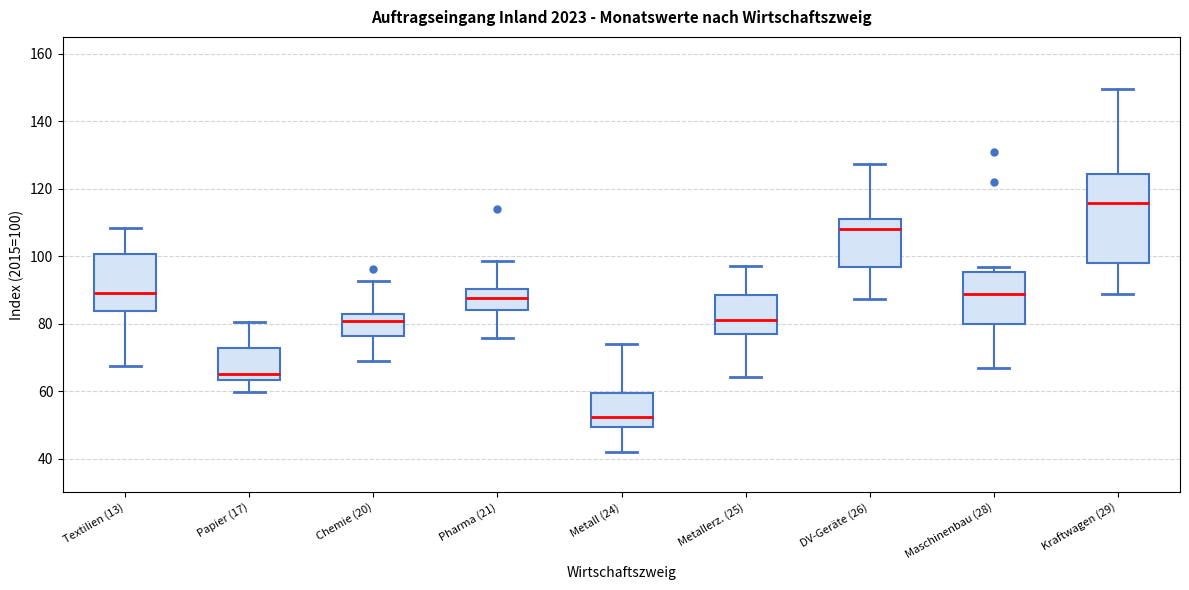

Where is the upper edge of the box for Metall (24) on the y-axis? The values are not printed on the chart, so give them approximately, as read against the axis.

60